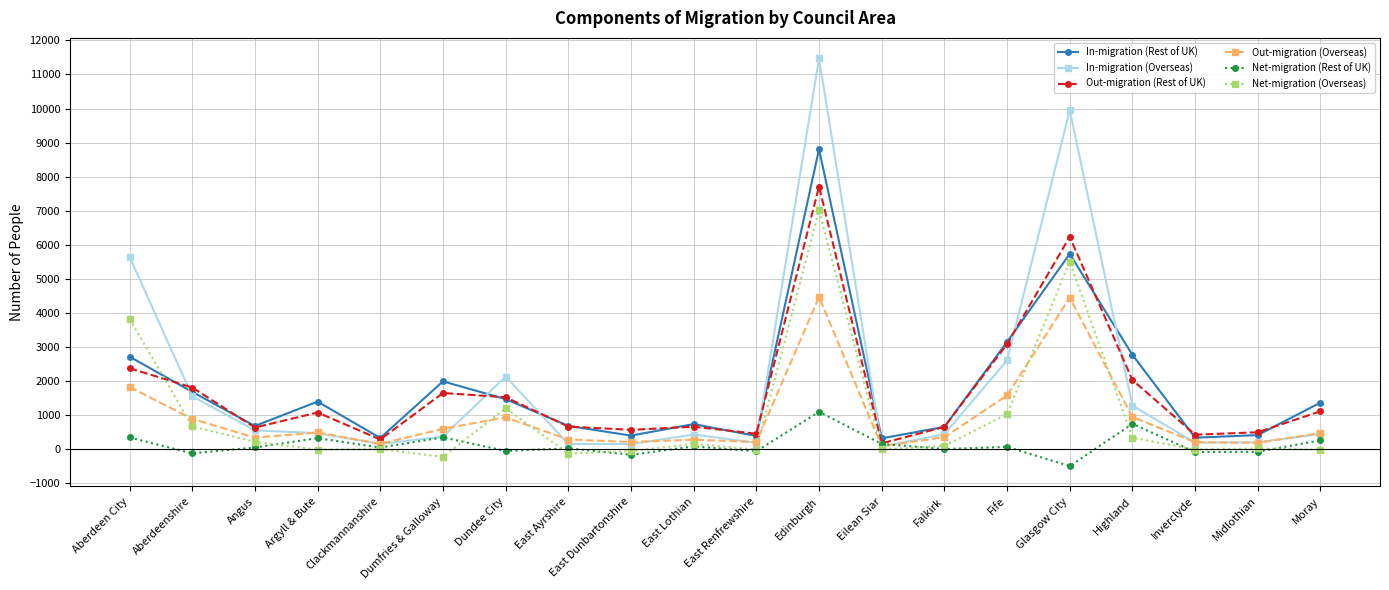

Between Eilean Siar and Glasgow City, which series saw the biggest shift?

In-migration (Overseas)